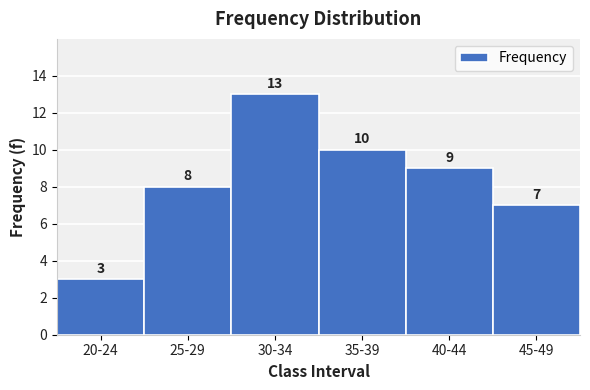

Reading left to right, transcribe all the data shown in this chart.

20-24=3	25-29=8	30-34=13	35-39=10	40-44=9	45-49=7